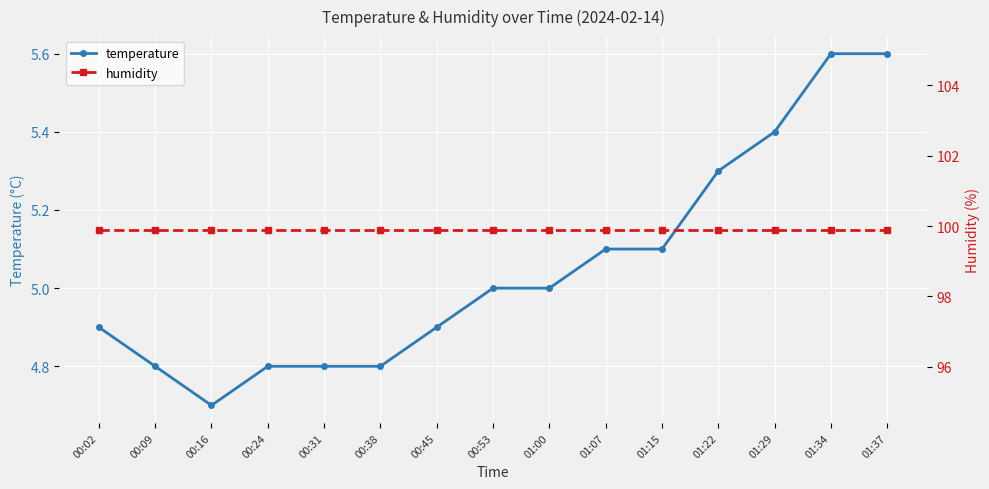

Which category has the lowest value across all series?

00:16